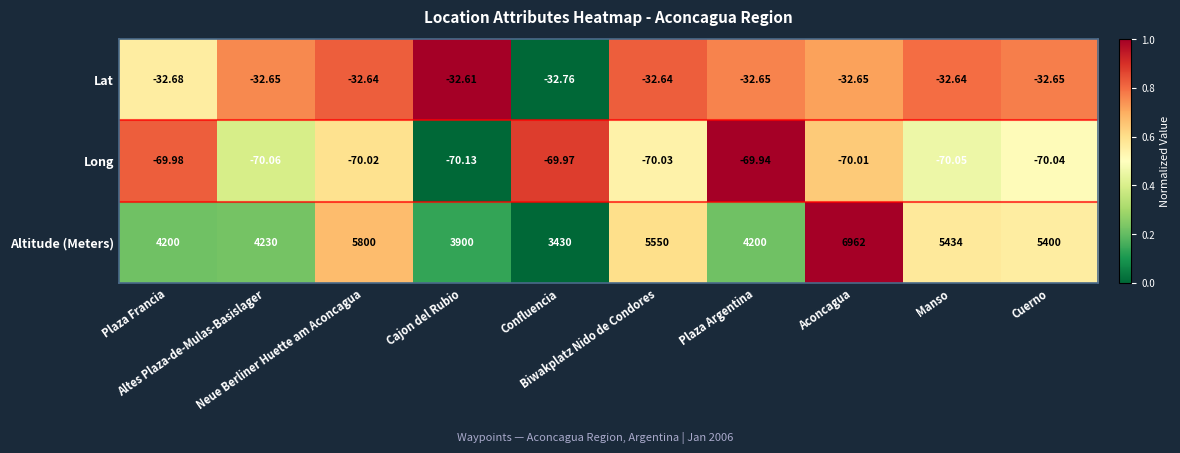

How many categories are shown in the chart?

10